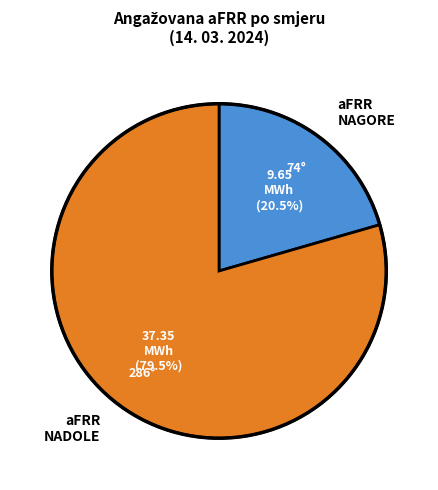

Rank the categories by value from lowest to highest.

aFRR NAGORE, aFRR NADOLE